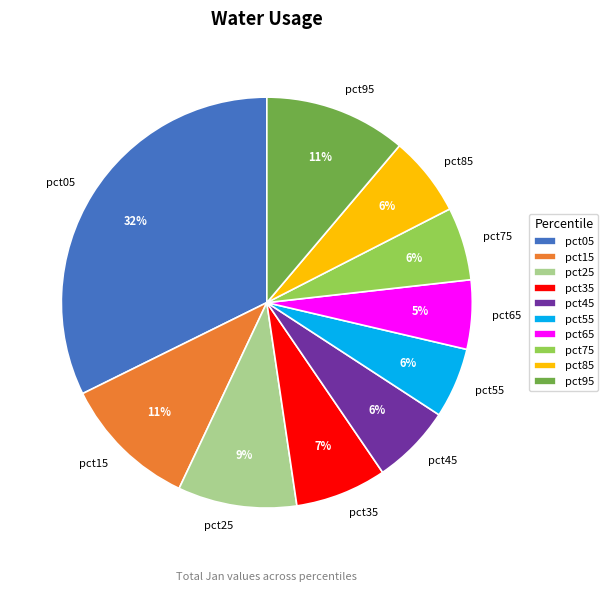

Which category has the biggest portion of the pie?

pct05